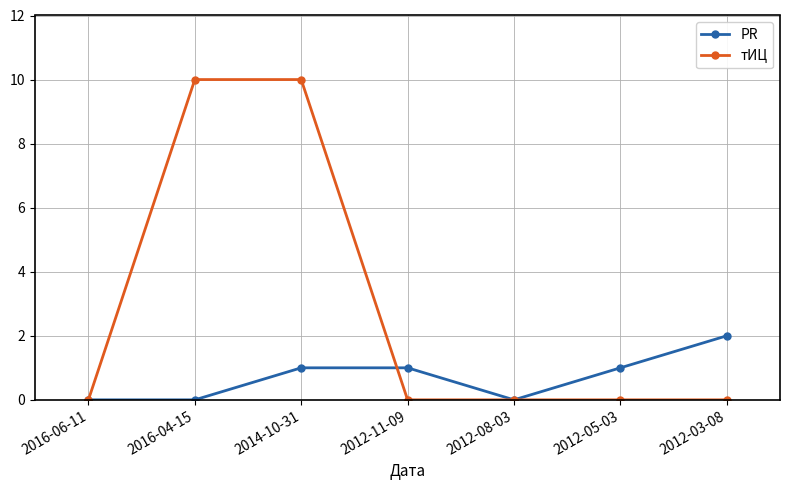

After their last crossing, which series has the higher values: PR or тИЦ?

PR